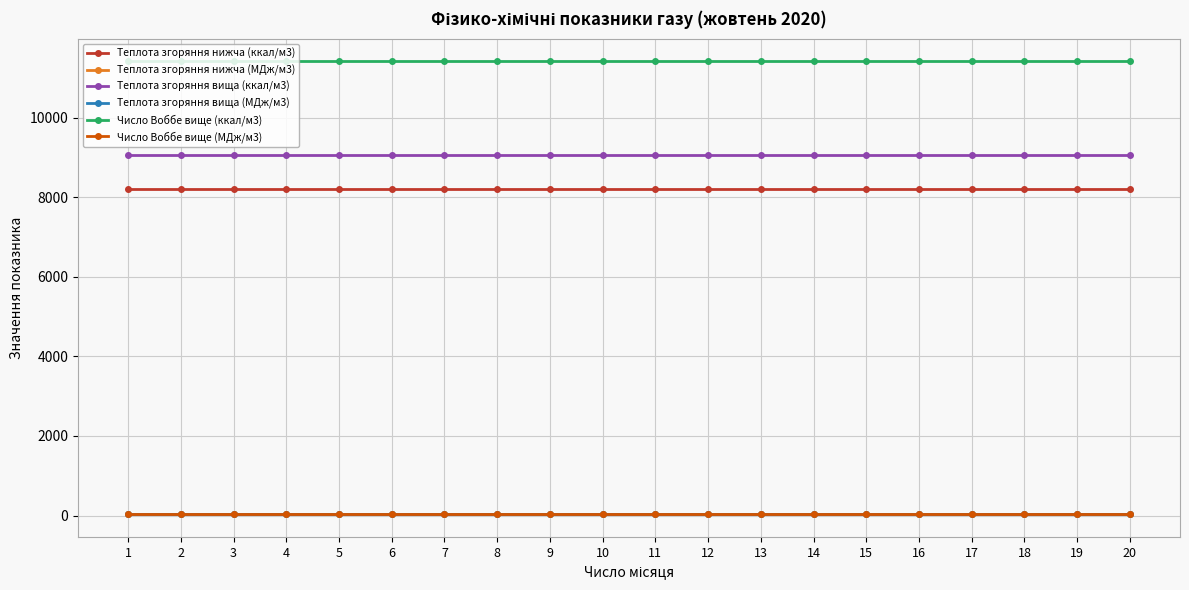

What are all the series names shown in the legend?

Теплота згоряння нижча (ккал/м3), Теплота згоряння нижча (МДж/м3), Теплота згоряння вища (ккал/м3), Теплота згоряння вища (МДж/м3), Число Воббе вище (ккал/м3), Число Воббе вище (МДж/м3)